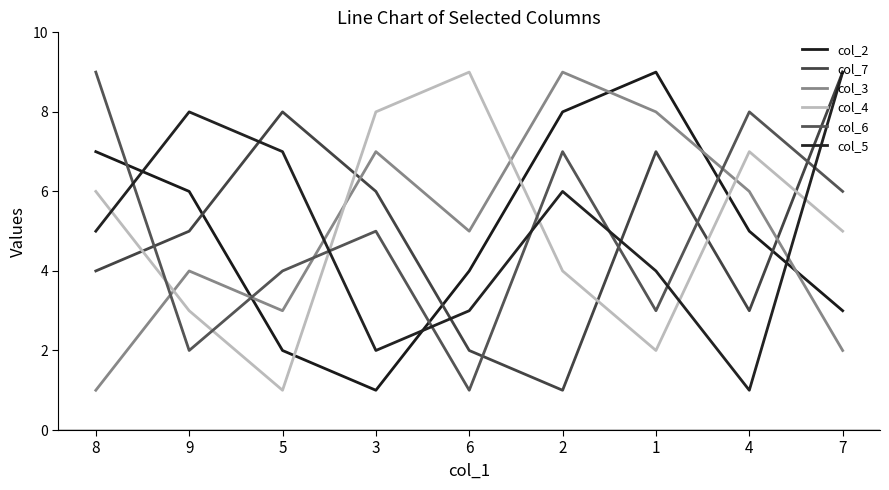

Does the chart have visible grid lines?

No